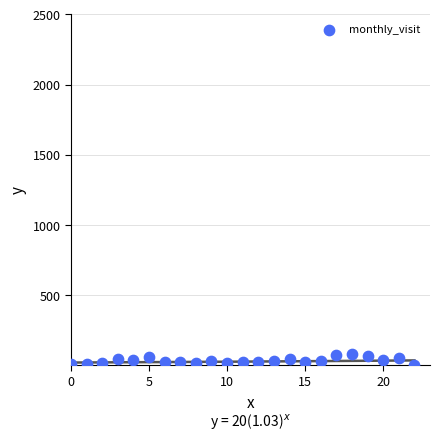

What is the range of Y values (max minus min)?

82